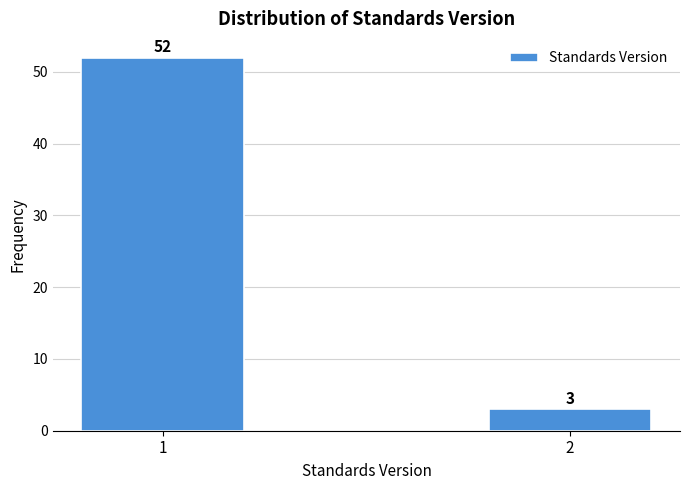

Reading left to right, what are all the values shown in this chart?

1=52	2=3